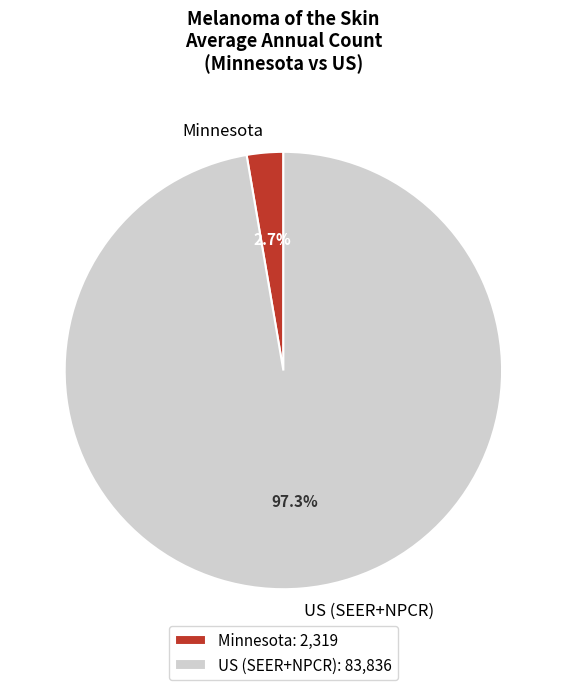

To the nearest percent, what percentage of the pie is Minnesota?

3%